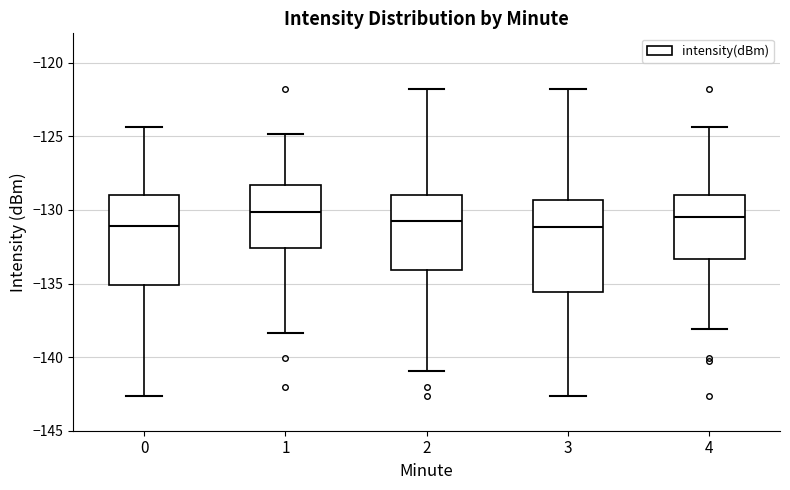

Where does the upper whisker of the box at x = 4 end on the y-axis? The values are not printed on the chart, so give them approximately, as read against the axis.

-124.5